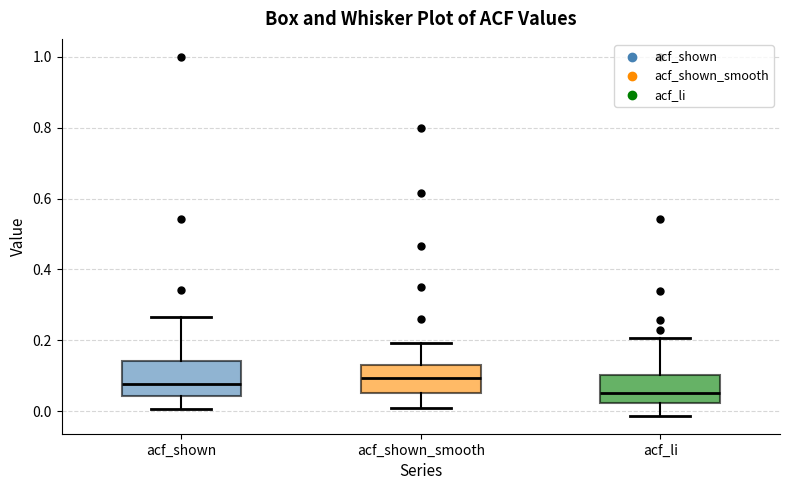

Which box has the lowest median line?

acf_li